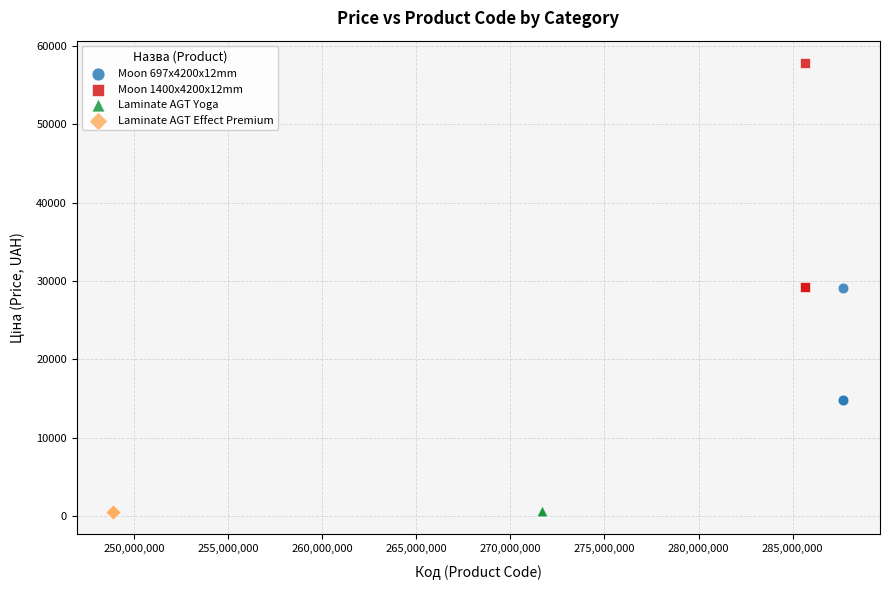

What are all the series names shown in the legend?

Moon 697x4200x12mm, Moon 1400x4200x12mm, Laminate AGT Yoga, Laminate AGT Effect Premium